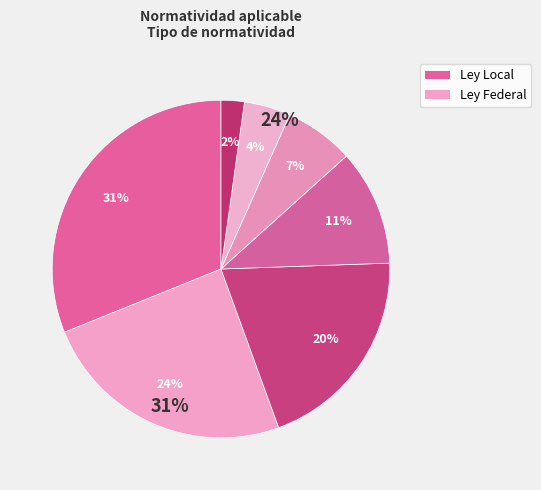

Is it true that Ley Local is 31% of the pie?

True